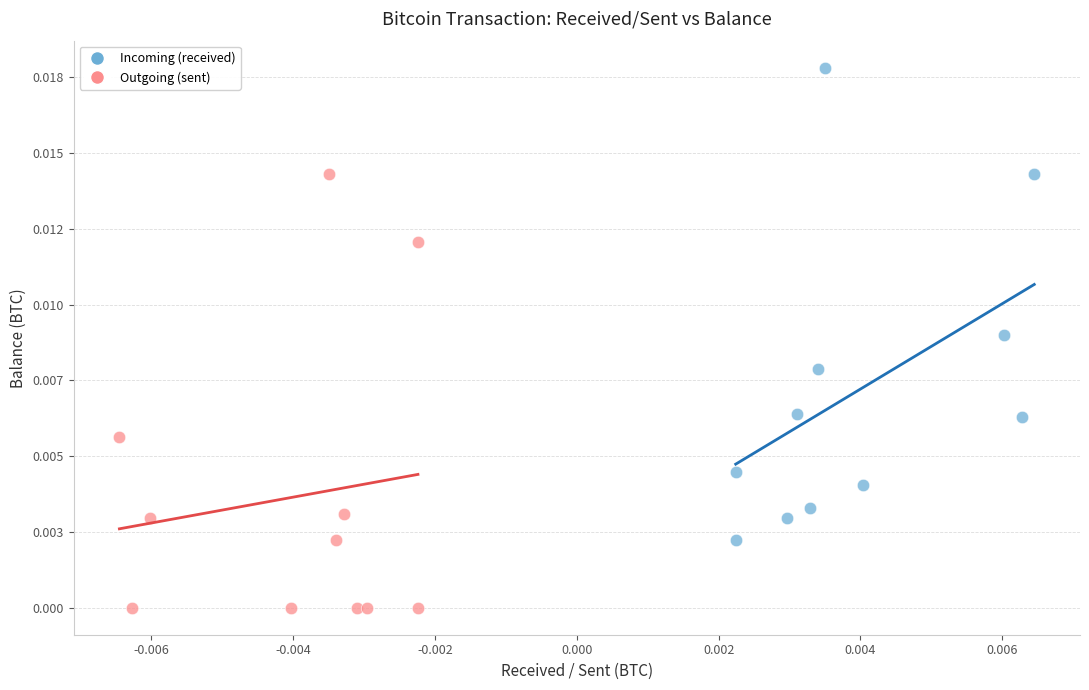

Which series reaches the maximum Y coordinate?

Incoming (received)